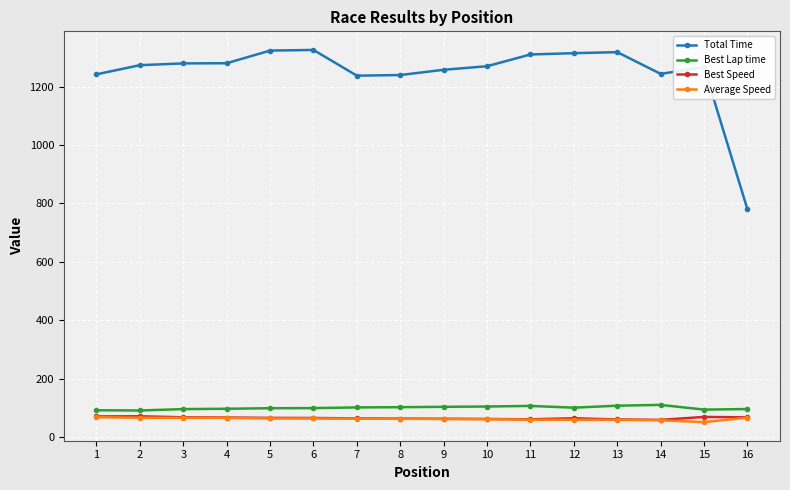

Is this an area chart (filled region under the line)?

No